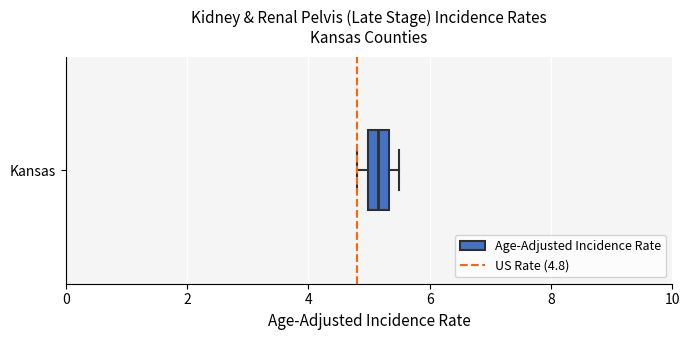

Read this box plot against the x-axis: the position of the median line, the range covered by the box, and the ends of both whiskers. The values are not printed on the chart, so give them approximately, as read against the axis.

median 5.2, box 5.0 to 5.4, whiskers 4.8 to 5.6